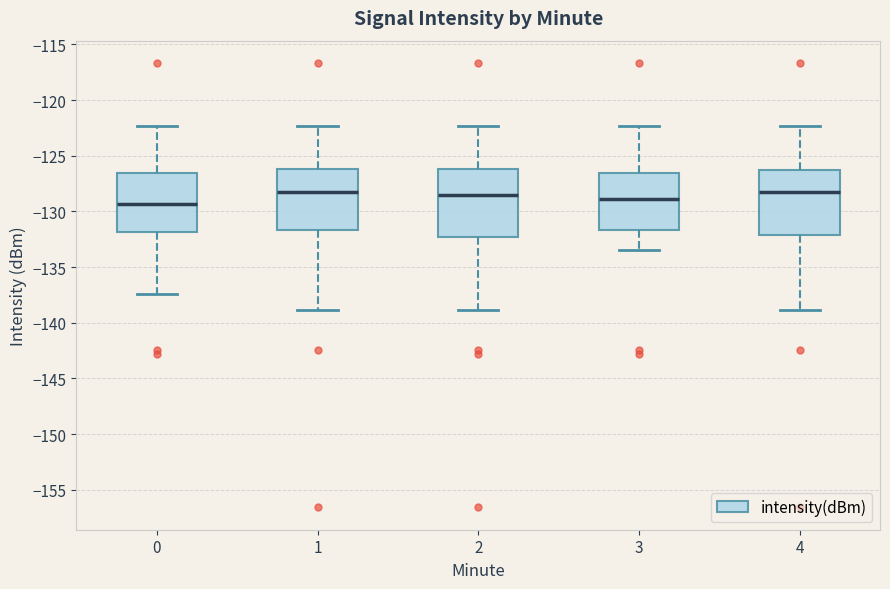

Reading left to right, transcribe this box plot: for each box, give where its median line is, the range the box spans, and where its two whiskers end, as read against the y-axis. The values are not printed on the chart, so give them approximately, as read against the axis.

0: median -129.5, box -132.0 to -126.5, whiskers -137.5 to -122.5
1: median -128.5, box -131.5 to -126.0, whiskers -139.0 to -122.5
2: median -128.5, box -132.5 to -126.0, whiskers -139.0 to -122.5
3: median -129.0, box -131.5 to -126.5, whiskers -133.5 to -122.5
4: median -128.5, box -132.0 to -126.0, whiskers -139.0 to -122.5